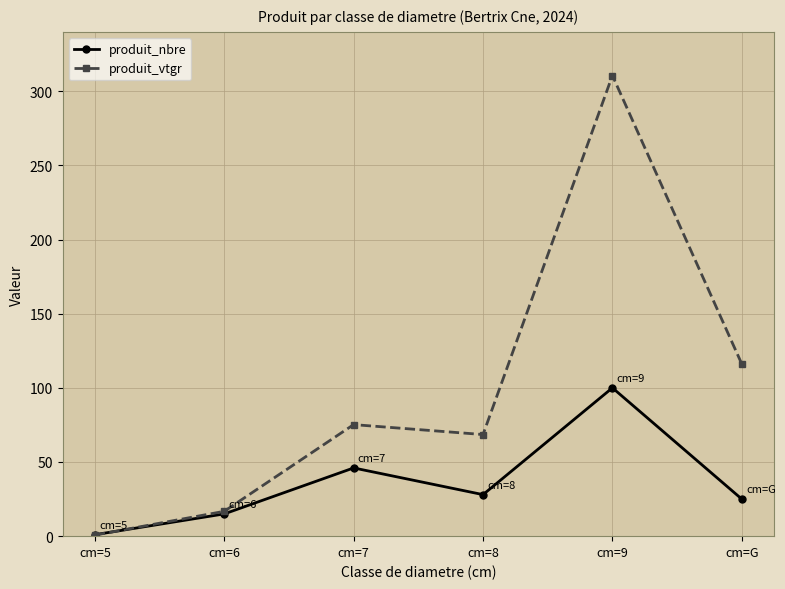

True or false: produit_vtgr has a value of 46.3 at cm=8.

False